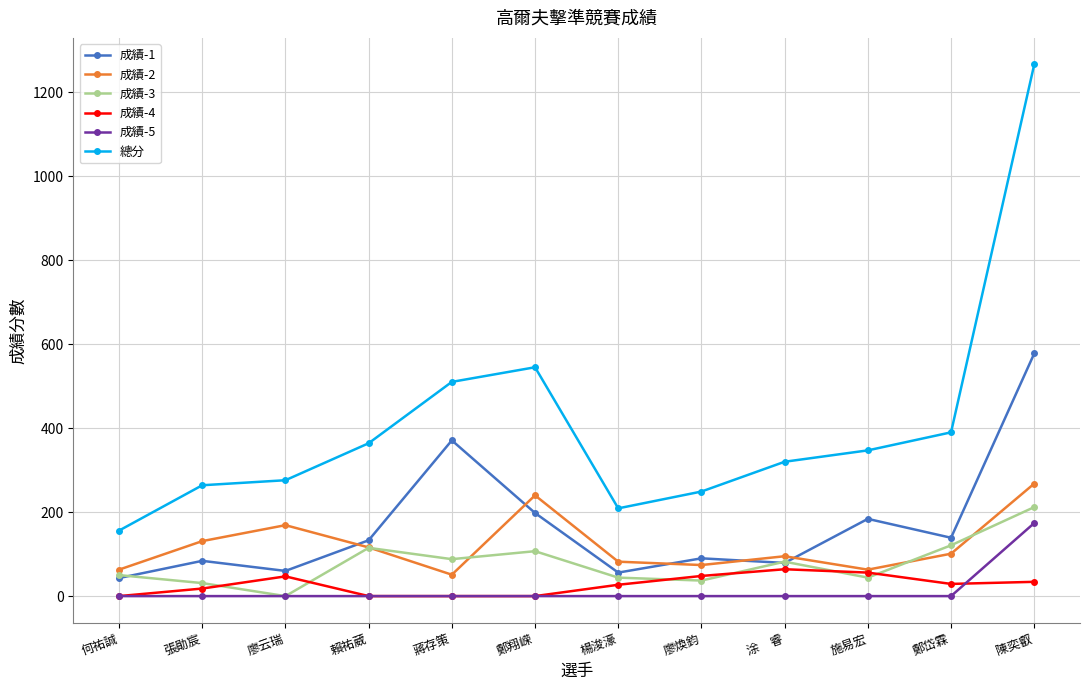

What is the average value of the 成績-2 series?

121.1